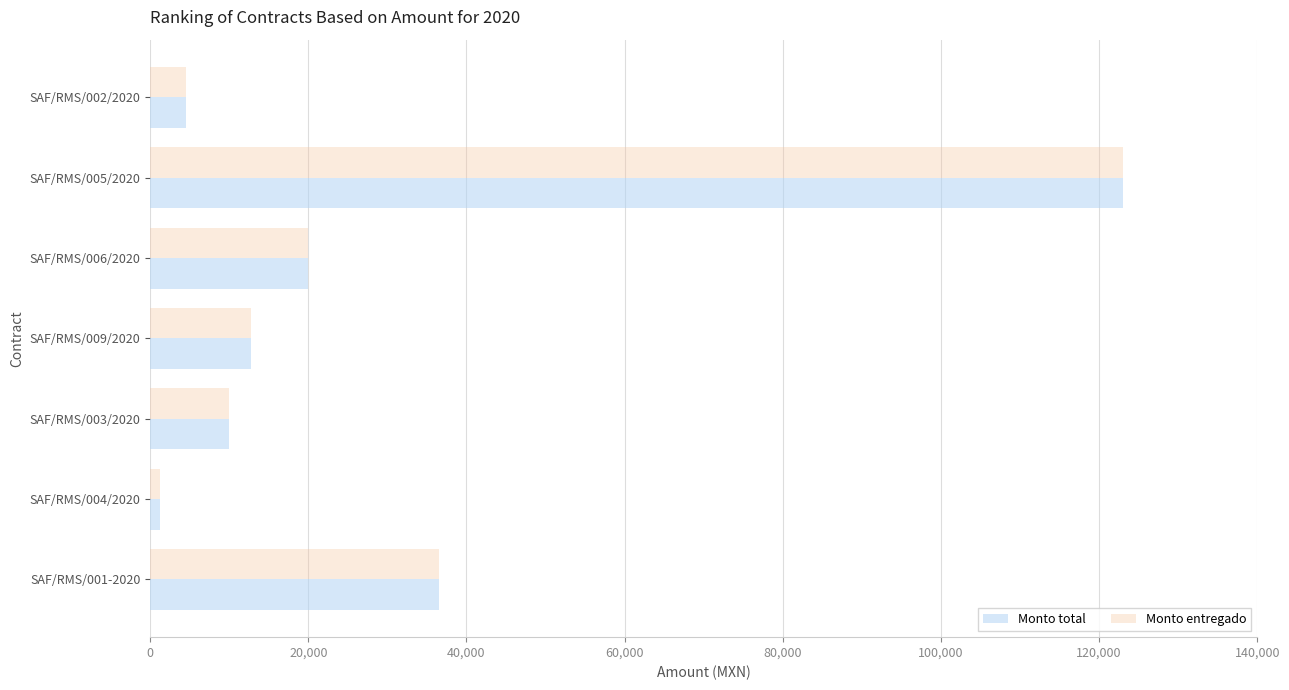

Is the value of Monto total at SAF/RMS/006/2020 greater than the value of Monto entregado at SAF/RMS/009/2020?

Yes